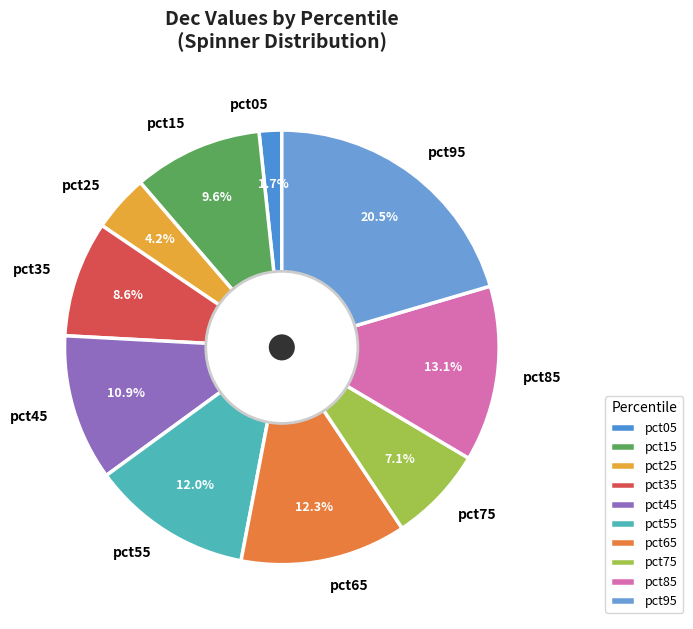

To the nearest percent, what is the average slice percentage?

10%